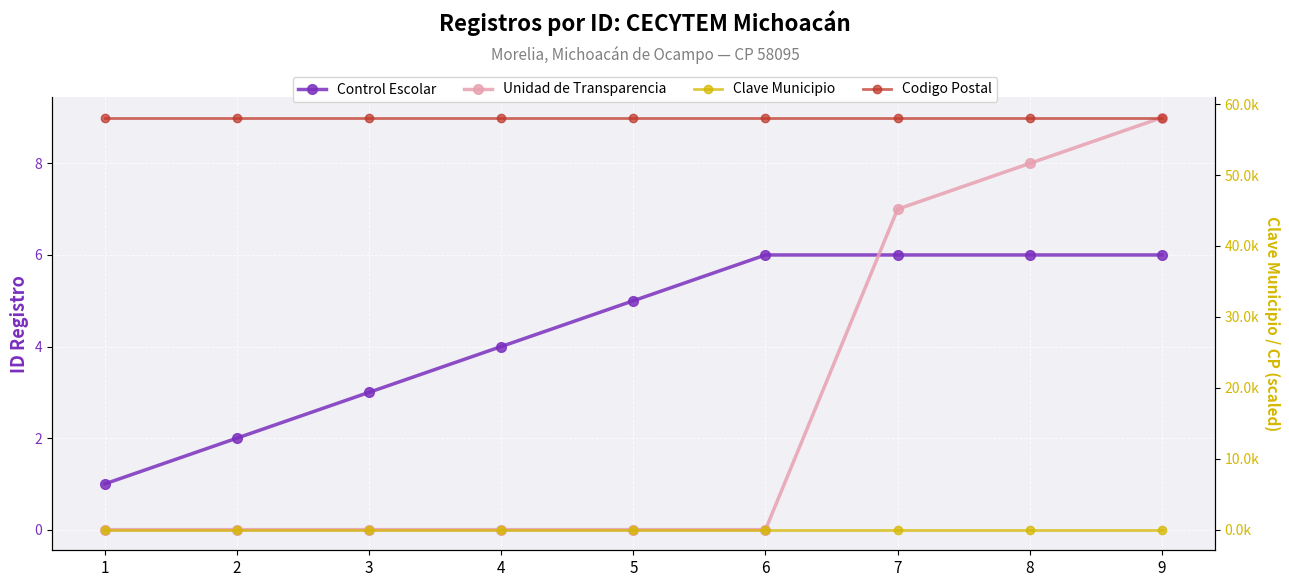

Rank the series at 3 from highest to lowest value.

Codigo Postal, Control Escolar, Clave Municipio, Unidad de Transparencia